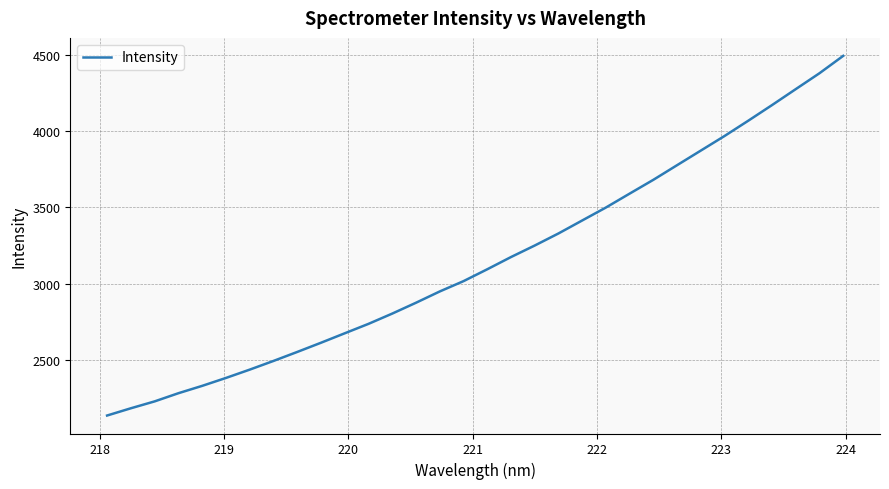

What is the greatest value displayed?

4492.6